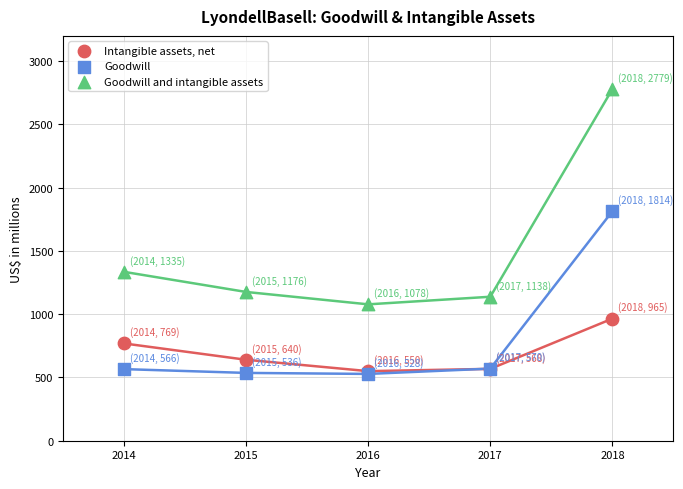

Which series contains the highest Y value?

Goodwill and intangible assets